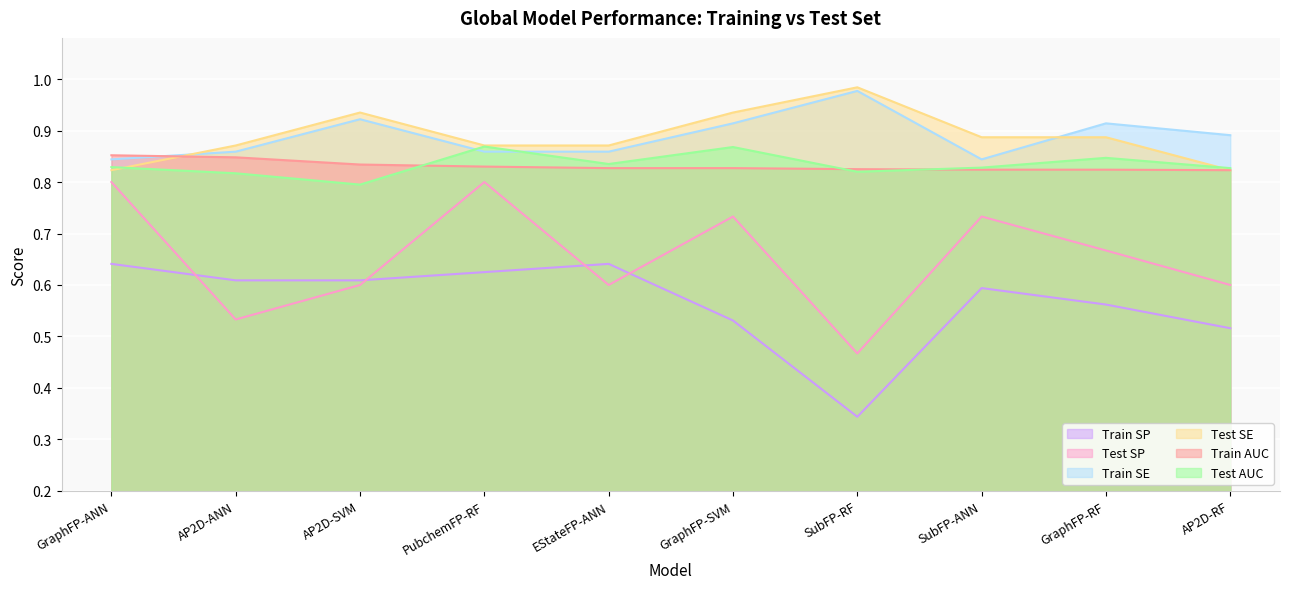

List the labels in order of Test AUC value, smallest first.

AP2D-SVM, AP2D-ANN, SubFP-RF, AP2D-RF, SubFP-ANN, GraphFP-ANN, EStateFP-ANN, GraphFP-RF, GraphFP-SVM, PubchemFP-RF